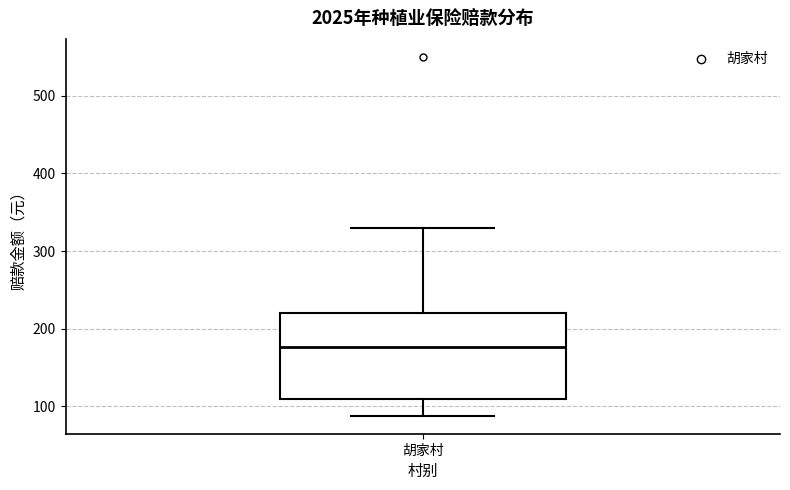

Where is the upper edge of the box for 胡家村 on the y-axis? The values are not printed on the chart, so give them approximately, as read against the axis.

220